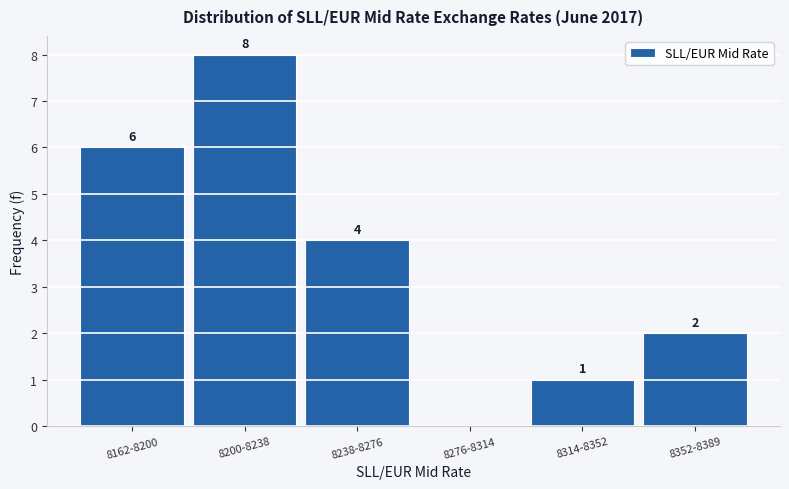

Reading left to right, extract all data points from this chart.

8162-8200=6	8200-8238=8	8238-8276=4	8276-8314=0	8314-8352=1	8352-8389=2